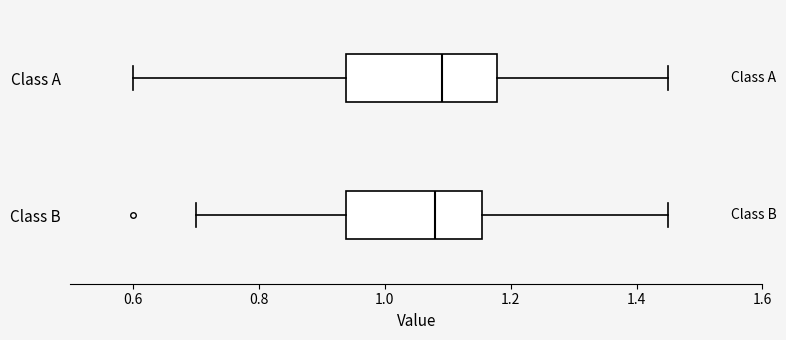

Reading bottom to top, transcribe this box plot: for each box, give where its median line is, the range the box spans, and where its two whiskers end, as read against the x-axis. The values are not printed on the chart, so give them approximately, as read against the axis.

Class B: median 1.08, box 0.94 to 1.16, whiskers 0.70 to 1.46
Class A: median 1.10, box 0.94 to 1.18, whiskers 0.60 to 1.46